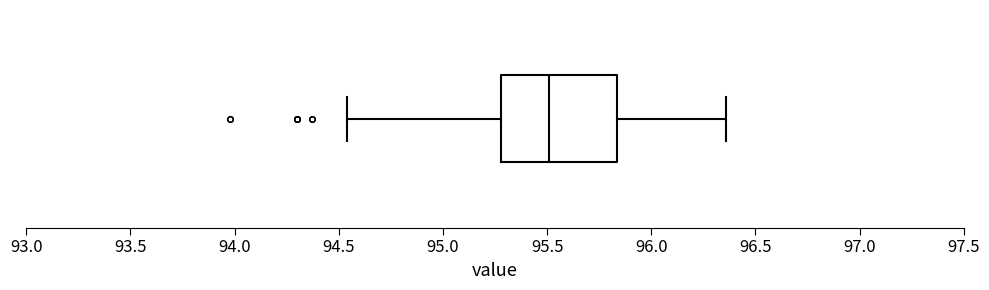

Read this box plot against the x-axis: the position of the median line, the range covered by the box, and the ends of both whiskers. The values are not printed on the chart, so give them approximately, as read against the axis.

median 95.50, box 95.30 to 95.85, whiskers 94.55 to 96.35